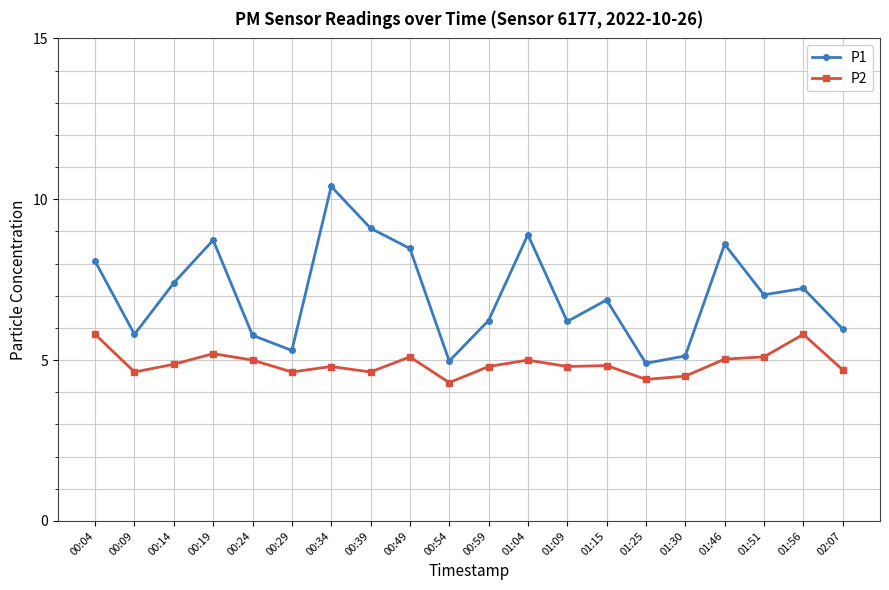

What is the label of the 6th point from the right?

01:25